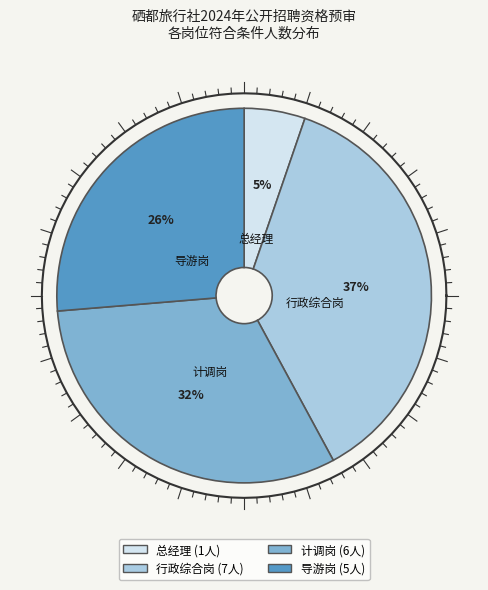

What portion of the pie excludes 计调岗?

68.4%